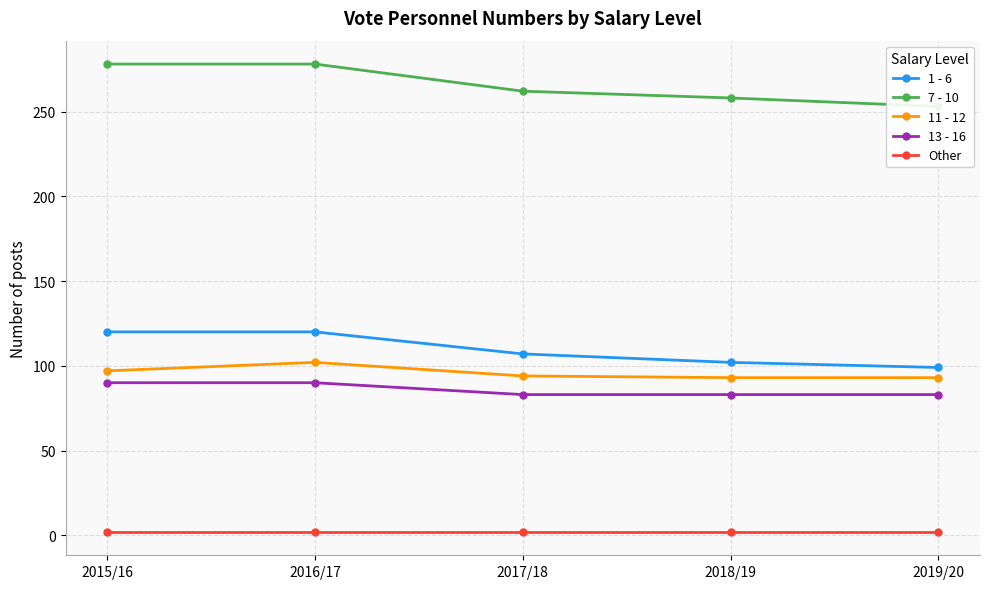

True or false: 1 - 6 and 11 - 12 intersect in this chart.

False